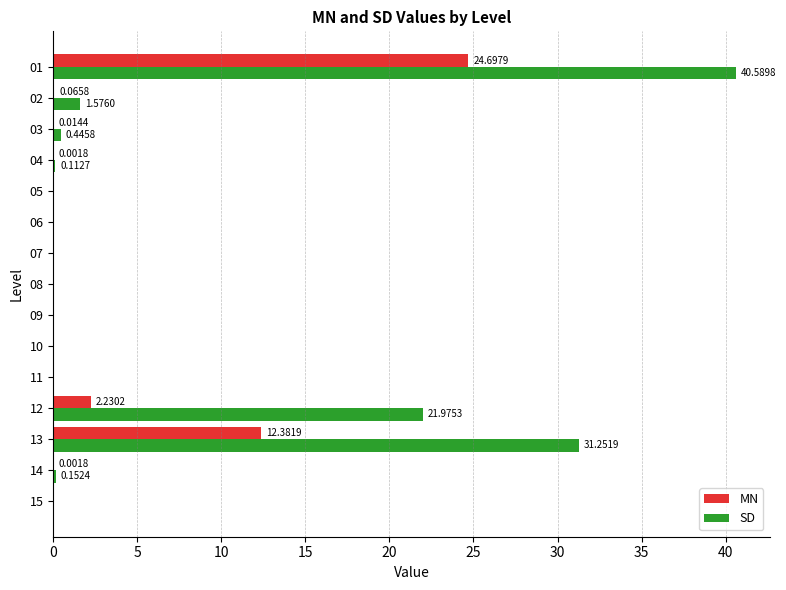

What is the sum of all SD values?

96.1